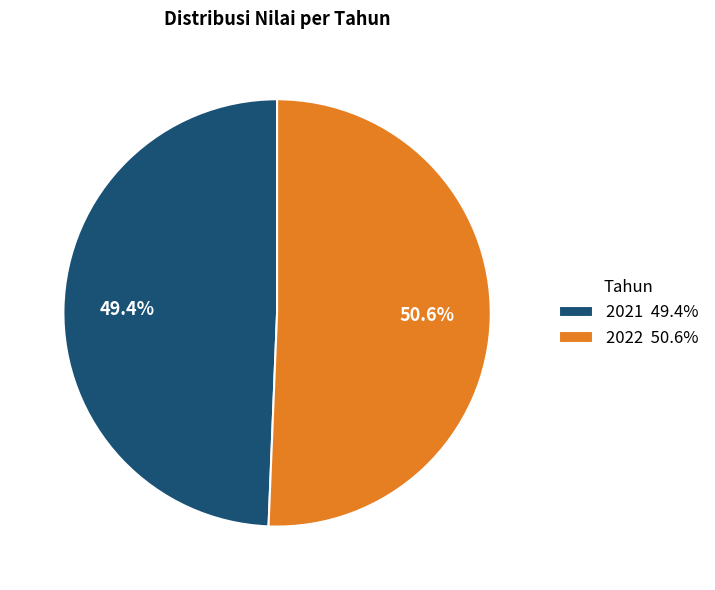

What percentage is NOT represented by 2022?

49.4%